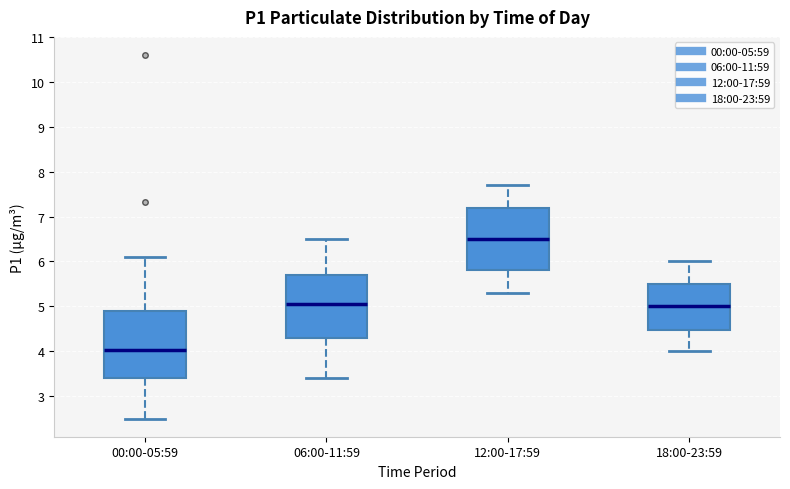

Reading left to right, transcribe this box plot: for each box, give where its median line is, the range the box spans, and where its two whiskers end, as read against the y-axis. The values are not printed on the chart, so give them approximately, as read against the axis.

00:00-05:59: median 4.0, box 3.4 to 4.9, whiskers 2.5 to 6.1
06:00-11:59: median 5.1, box 4.3 to 5.7, whiskers 3.4 to 6.5
12:00-17:59: median 6.5, box 5.8 to 7.2, whiskers 5.3 to 7.7
18:00-23:59: median 5.0, box 4.5 to 5.5, whiskers 4.0 to 6.0